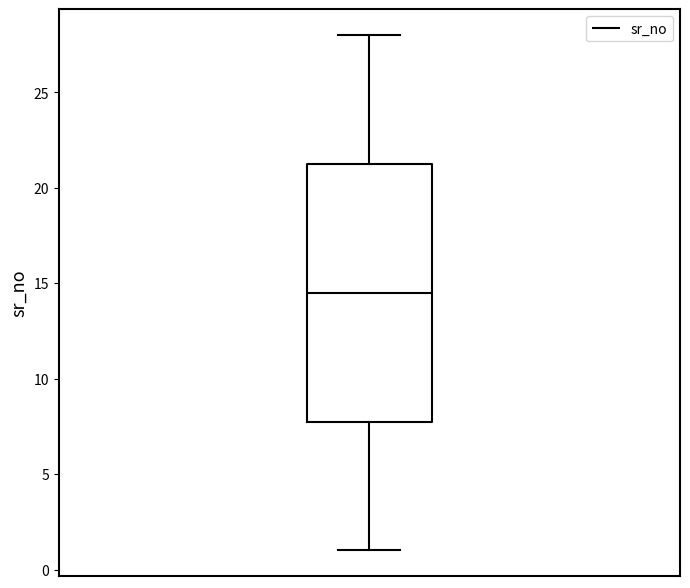

Where does the upper whisker of the box end on the y-axis? The values are not printed on the chart, so give them approximately, as read against the axis.

28.0